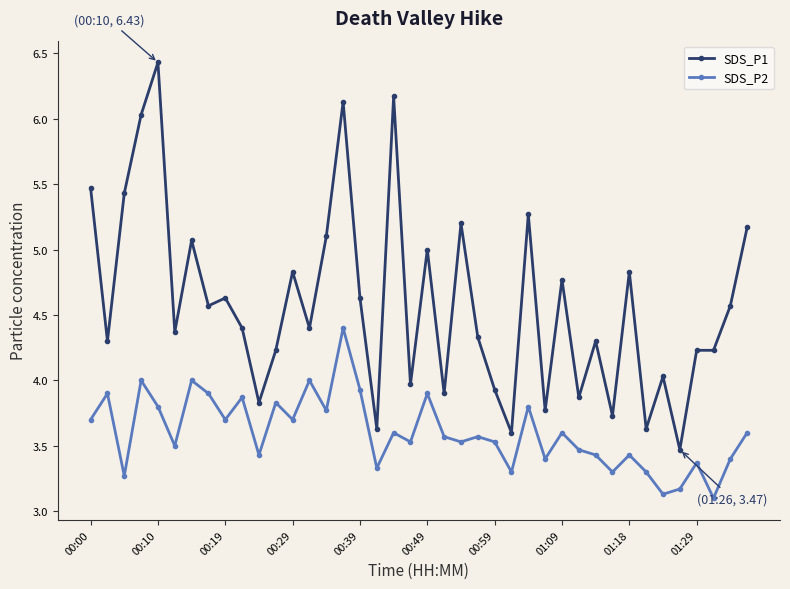

True or false: SDS_P1 and SDS_P2 intersect in this chart.

False